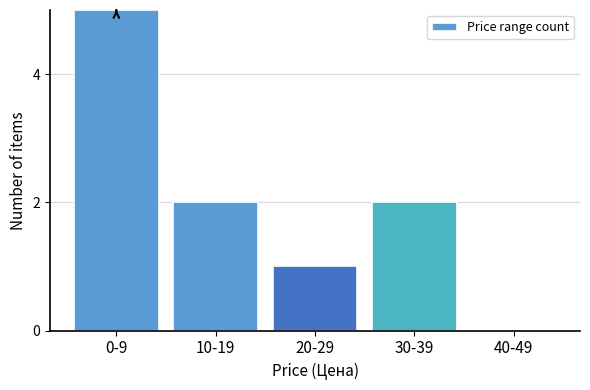

Reading left to right, extract all data points from this chart.

0-9=5	10-19=2	20-29=1	30-39=2	40-49=0